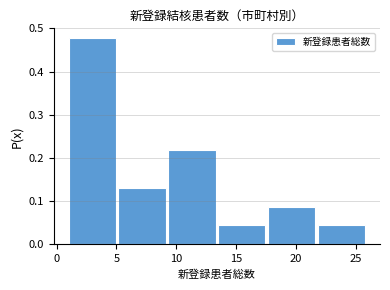

Which range on the x-axis has the tallest bar?

1.0 to 5.0